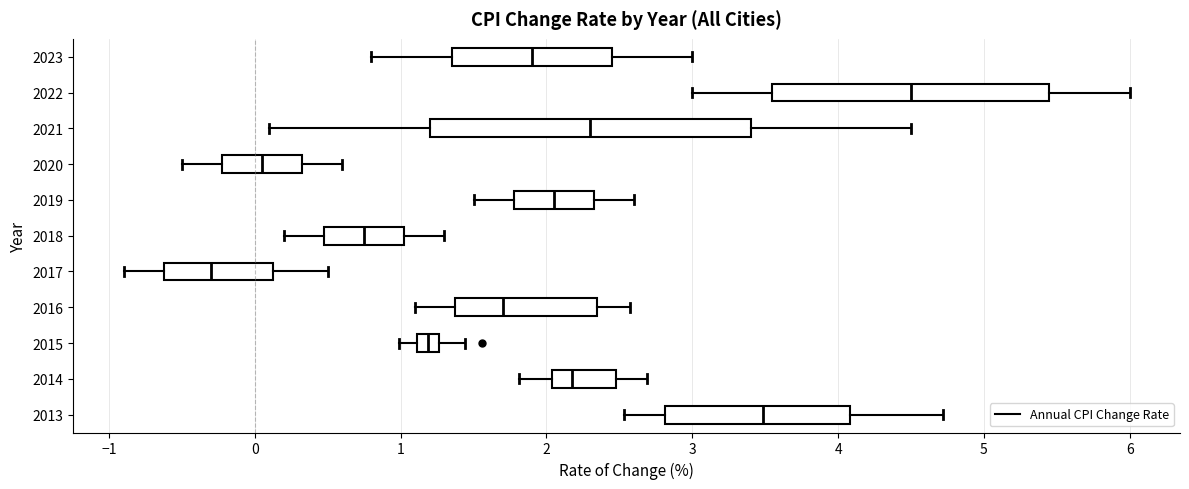

Which box is the widest, from its left edge to its right edge?

2021